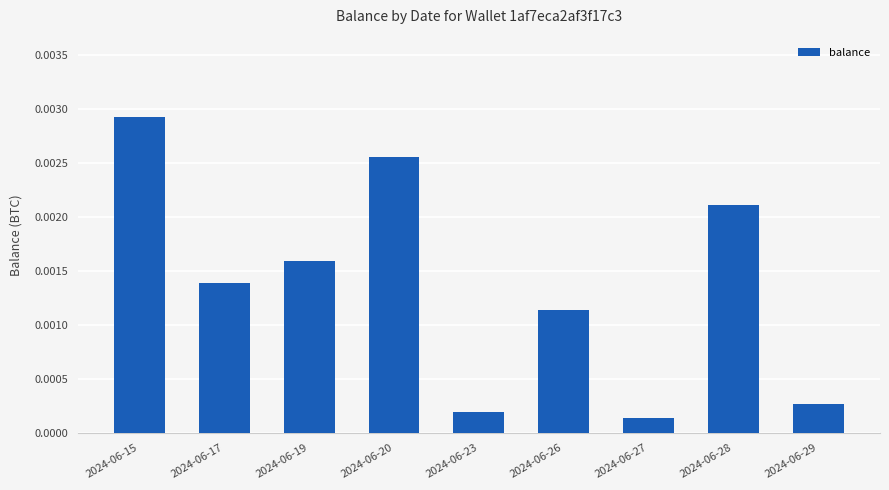

Which has a higher value, 2024-06-26 or 2024-06-19?

2024-06-19